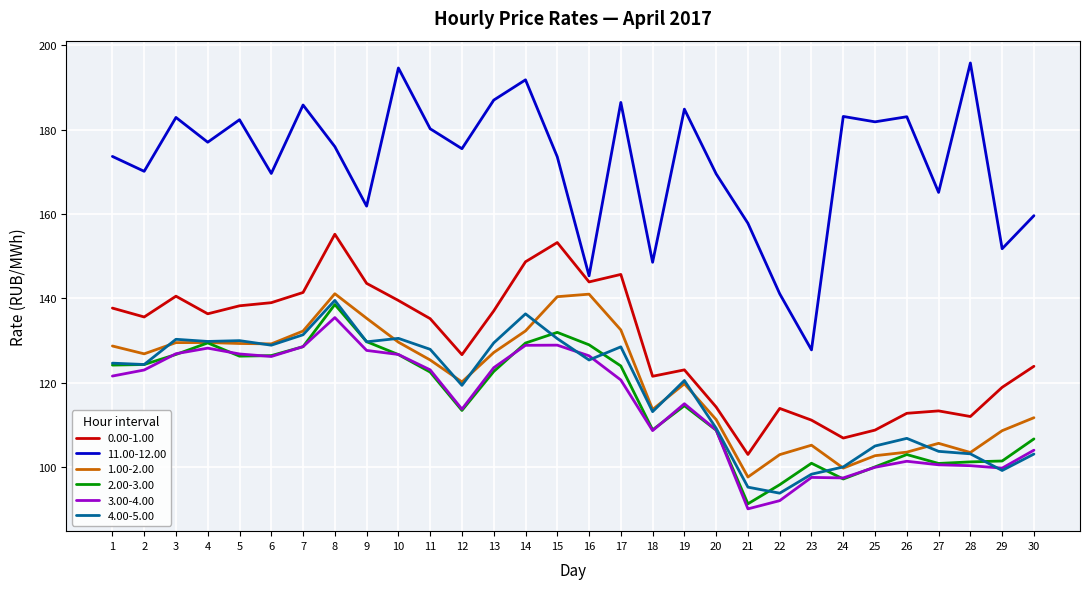

What is the approximate value of 2.00-3.00 at 7?

128.6